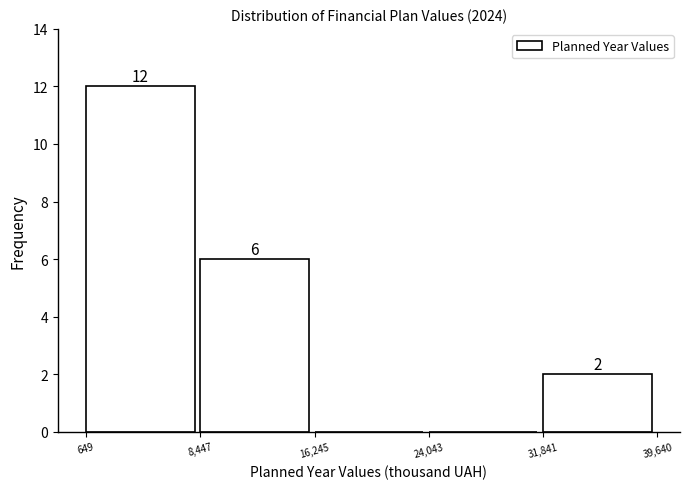

Which range on the x-axis has the tallest bar?

1000 to 8000